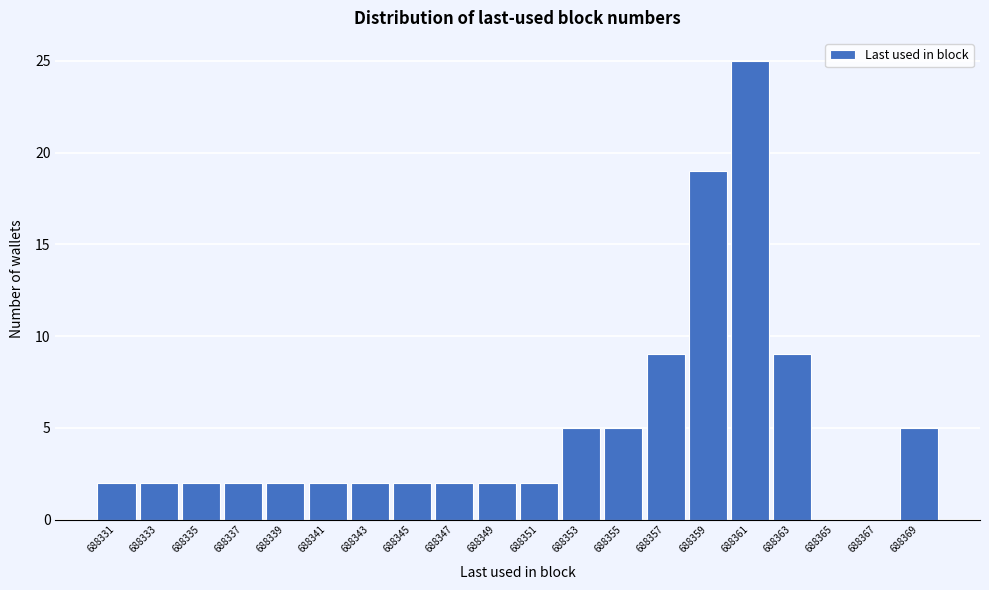

Reading right to left, what are all the values shown in this chart?

688369=5	688367=0	688365=0	688363=9	688361=25	688359=19	688357=9	688355=5	688353=5	688351=2	688349=2	688347=2	688345=2	688343=2	688341=2	688339=2	688337=2	688335=2	688333=2	688331=2